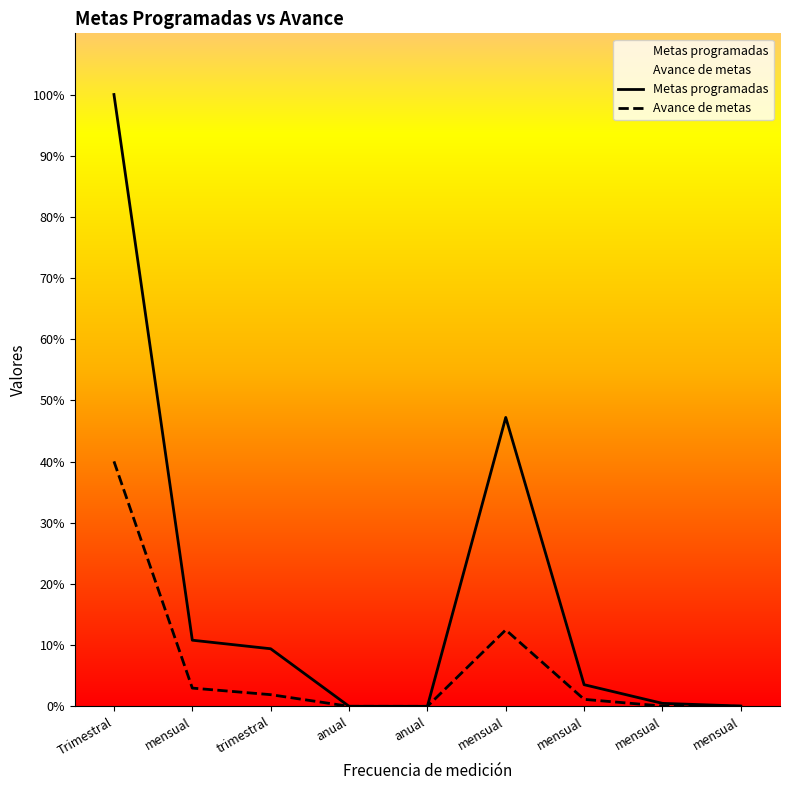

Reading left to right, extract all data points from this chart.

Metas programadas: 51430	5560	4840	4	1	24285	1820	250	25
Avance de metas: 20591	1534	981	2	0	6426	588	25	6